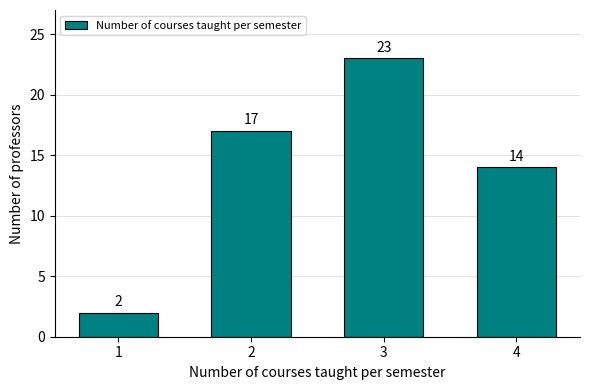

Reading right to left, what are all the values shown in this chart?

14	23	17	2